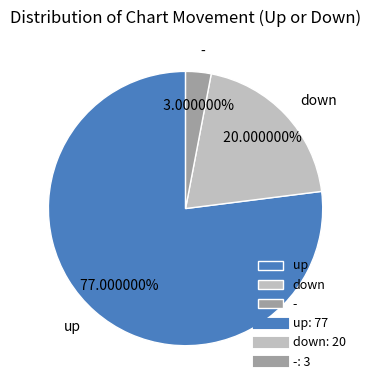

Which slice is the smallest?

-